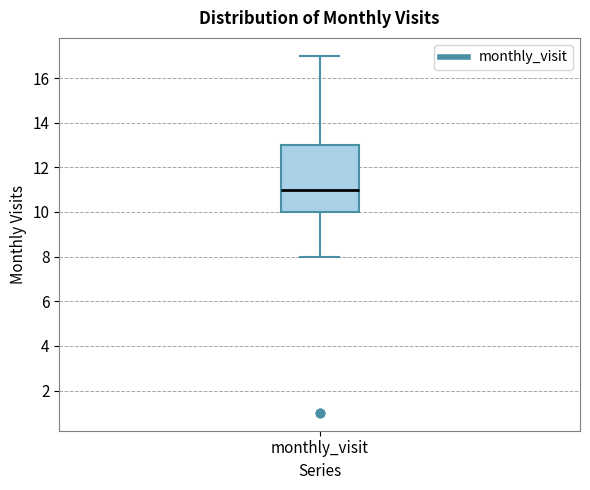

Read this box plot against the y-axis: the position of the median line, the range covered by the box, and the ends of both whiskers. The values are not printed on the chart, so give them approximately, as read against the axis.

median 11, box 10 to 13, whiskers 8 to 17